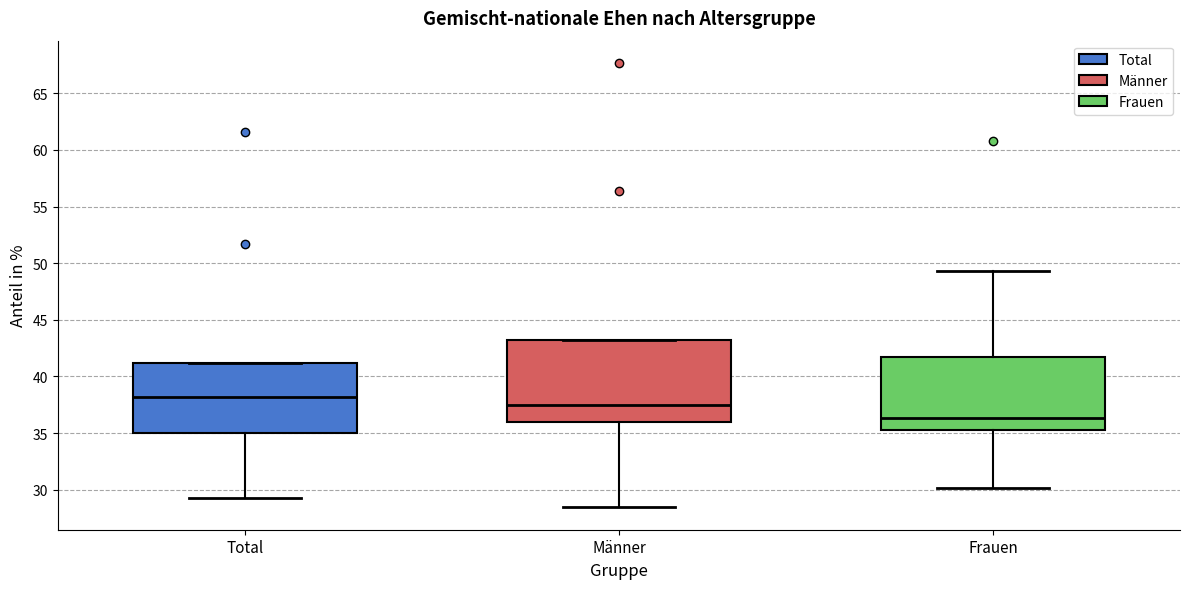

Comparing the boxes themselves (not the whiskers), which one is the tallest?

Männer